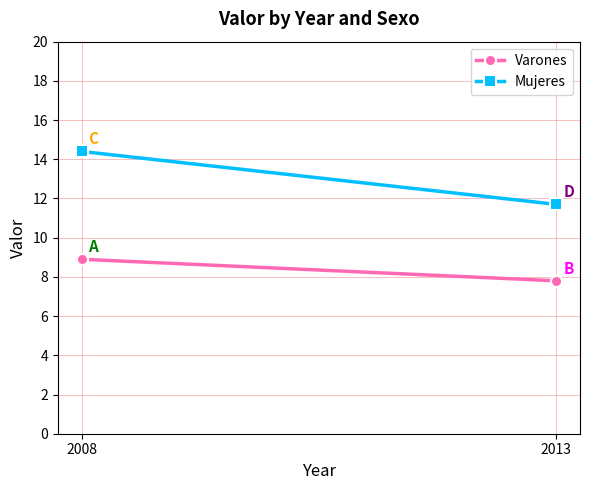

How many data points in Mujeres are less than 14?

1